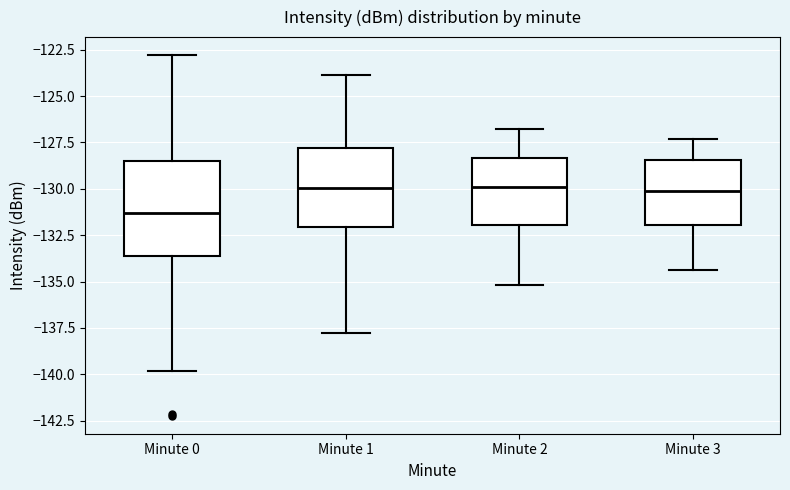

Reading left to right, transcribe this box plot: for each box, give where its median line is, the range the box spans, and where its two whiskers end, as read against the y-axis. The values are not printed on the chart, so give them approximately, as read against the axis.

Minute 0: median -131.5, box -133.5 to -128.5, whiskers -140.0 to -123.0
Minute 1: median -130.0, box -132.0 to -128.0, whiskers -138.0 to -124.0
Minute 2: median -130.0, box -132.0 to -128.5, whiskers -135.0 to -127.0
Minute 3: median -130.0, box -132.0 to -128.5, whiskers -134.5 to -127.5